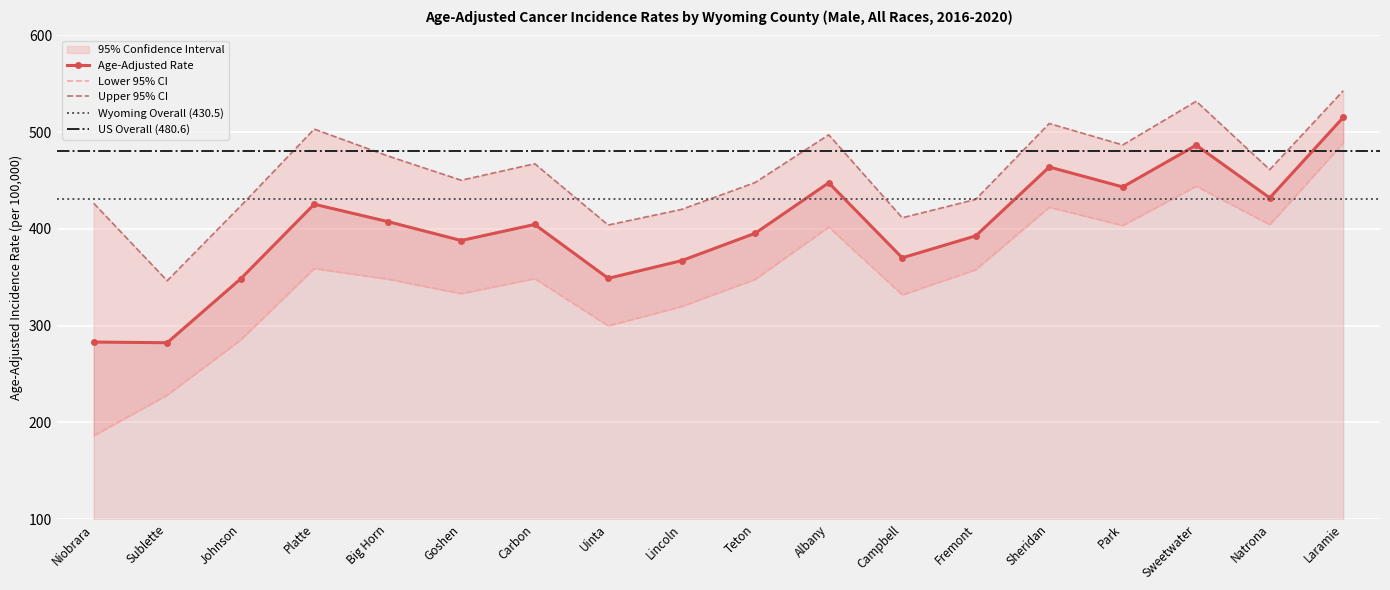

Between Carbon and Albany, which series saw the biggest shift?

Lower 95% CI